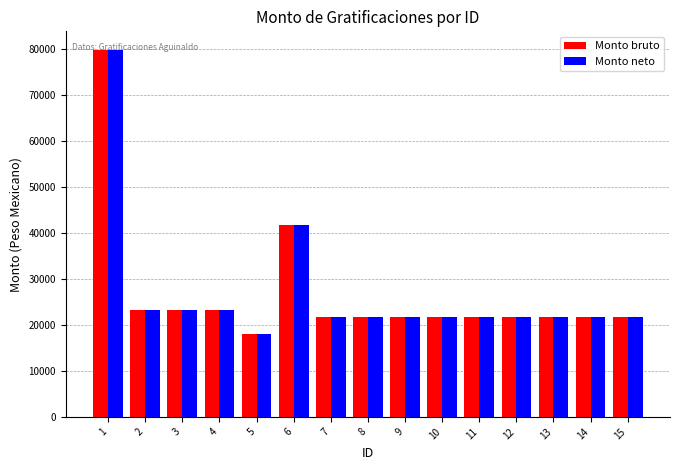

Count the number of data series in this chart.

2